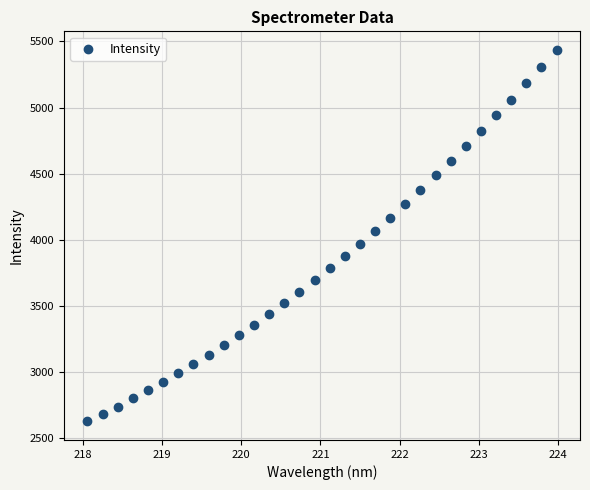

What is the range of X values (max minus min)?

5.9